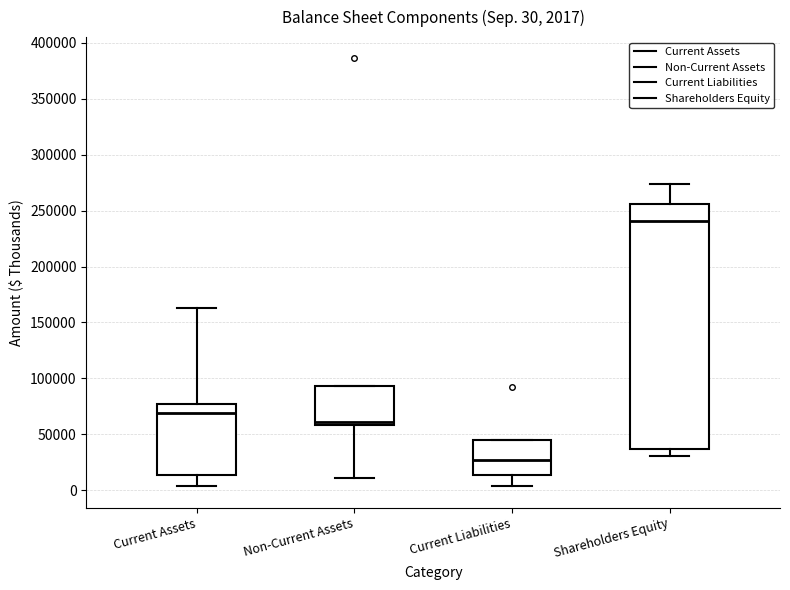

Which box has the lowest median line?

Current Liabilities